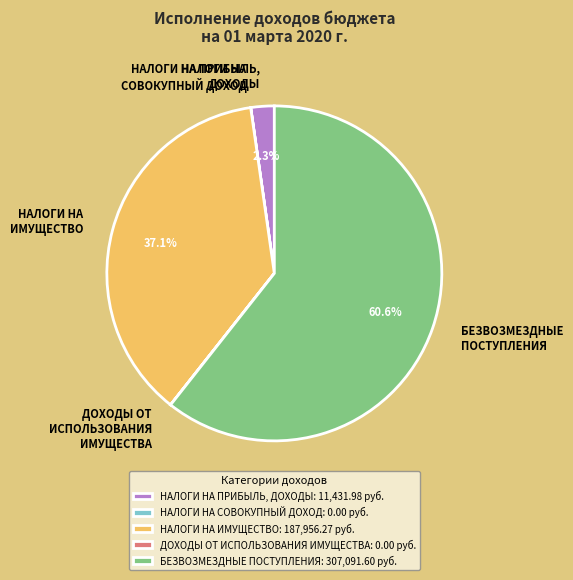

Is there a majority slice in this chart?

Yes